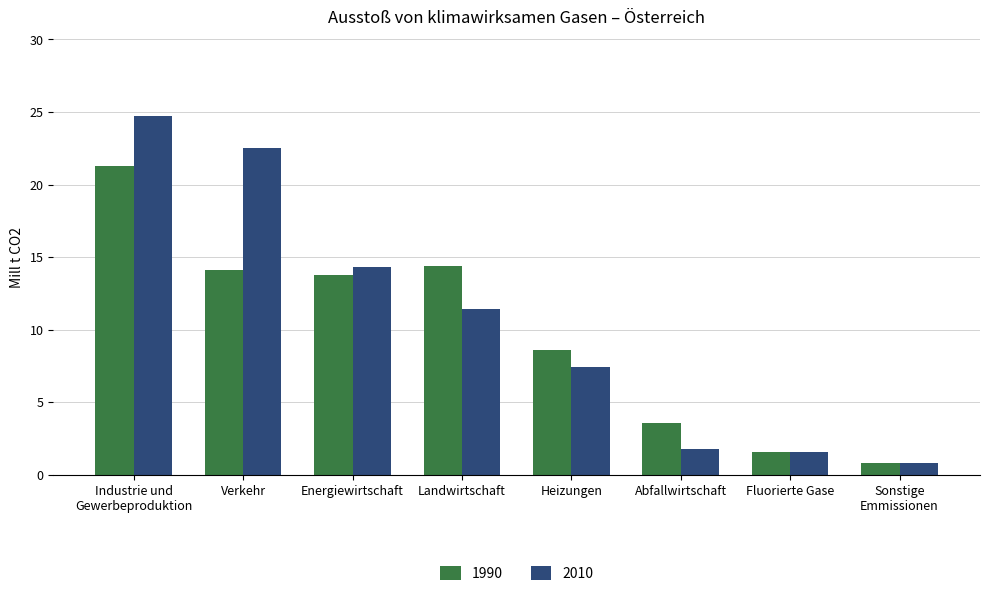

What is the difference between the highest and lowest values at Verkehr?

8.4